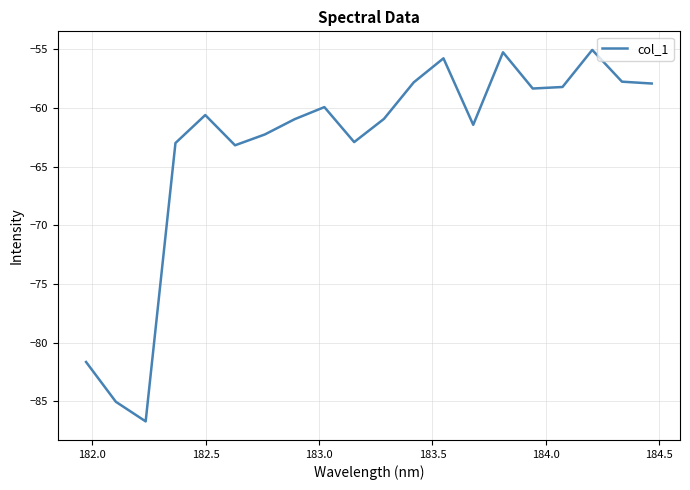

What is the smallest value displayed?

-86.7